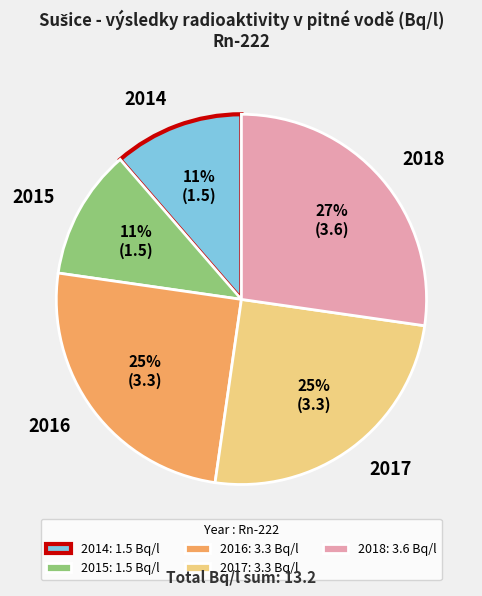

Is the sum of 2016 and 2014 greater than half?

No